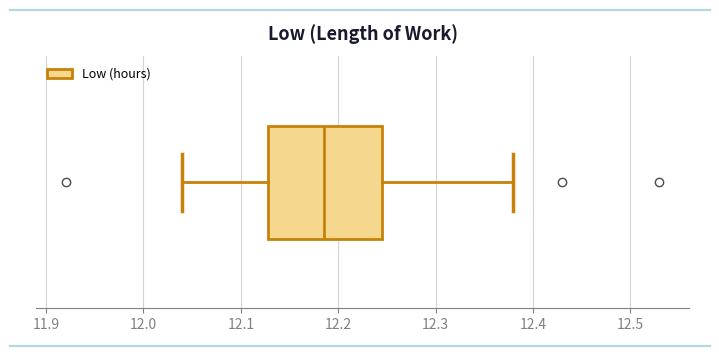

Transcribe this box plot: give where the median line is, the range the box spans, and where the two whiskers end, as read against the x-axis. The values are not printed on the chart, so give them approximately, as read against the axis.

median 12.19, box 12.13 to 12.25, whiskers 12.04 to 12.38